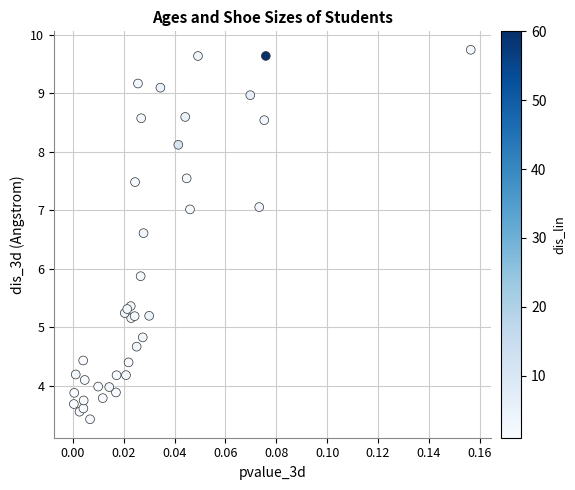

What Y value in the scatter plot is closest to 6?

5.9